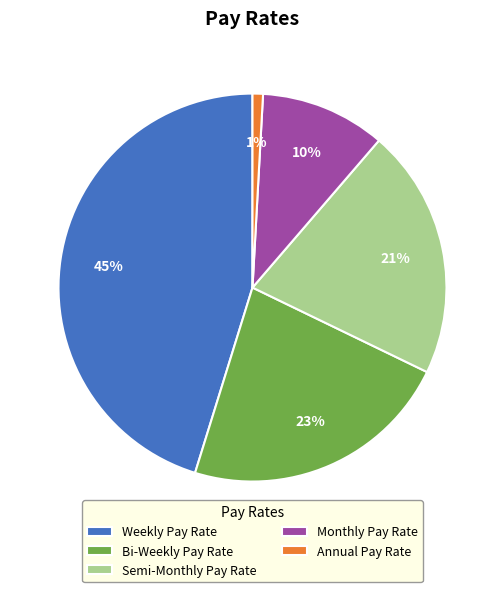

To the nearest percent, what portion does Semi-Monthly Pay Rate represent?

21%